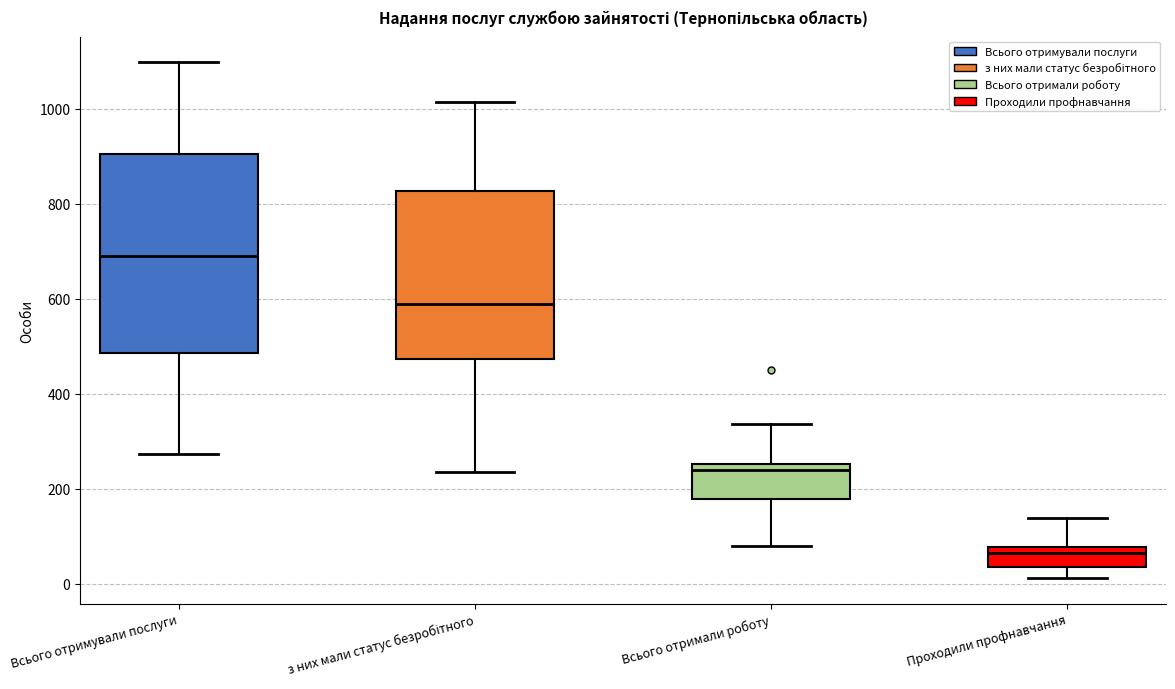

Which box's median line is the lowest?

Проходили профнавчання